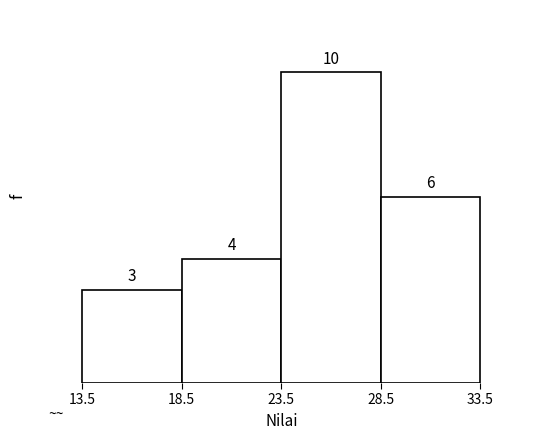

Reading left to right, list every bar in this chart as the range it spans on the x-axis followed by its height.

13.5 to 18.5: 3
18.5 to 23.5: 4
23.5 to 28.5: 10
28.5 to 33.5: 6